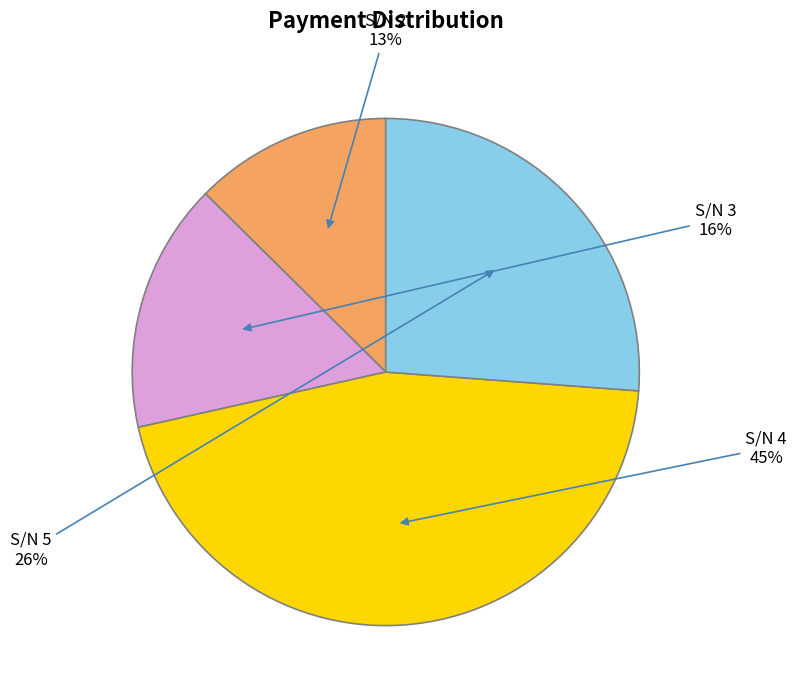

How many segments does this pie chart have?

4